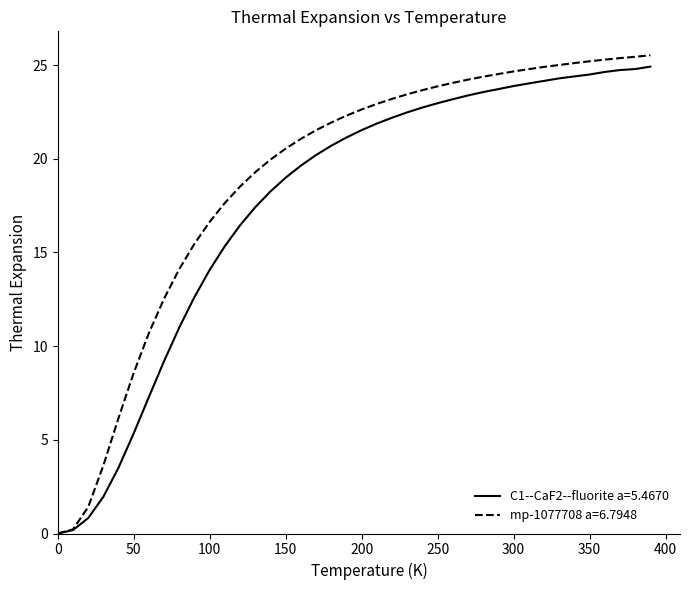

What is the maximum value for mp-1077708 a=6.7948?

25.5